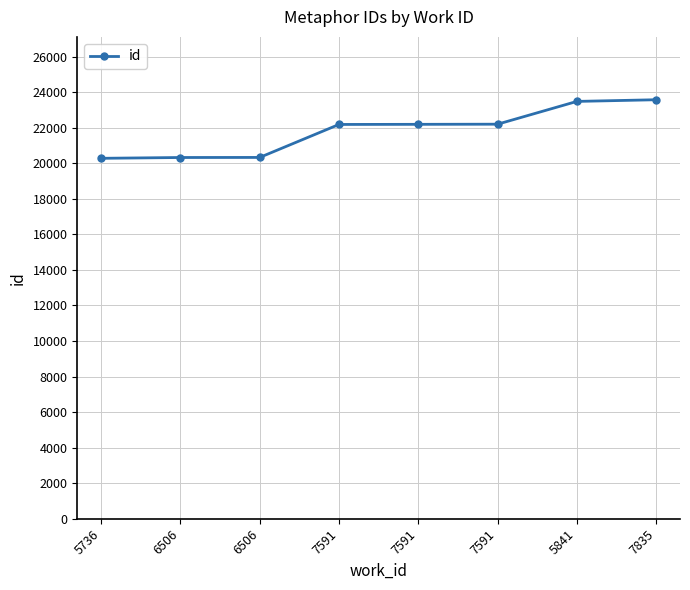

What is the label of the 4th point from the right?

7591